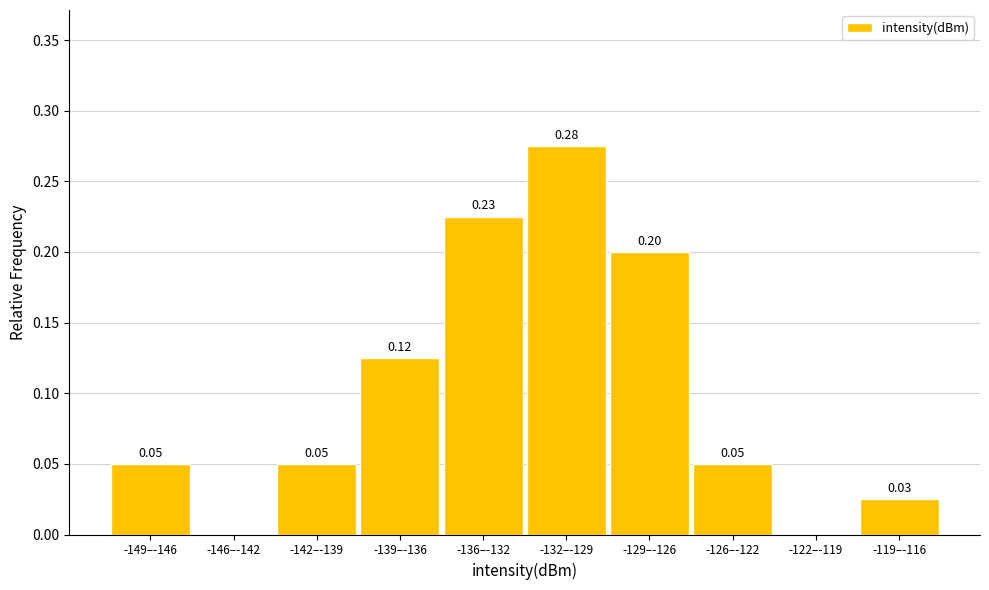

What is the sum of all values?

1.0